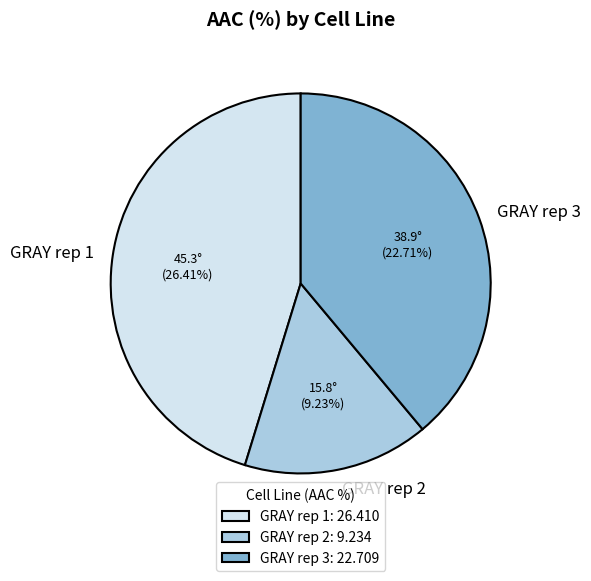

Which category has the biggest portion of the pie?

GRAY rep 1